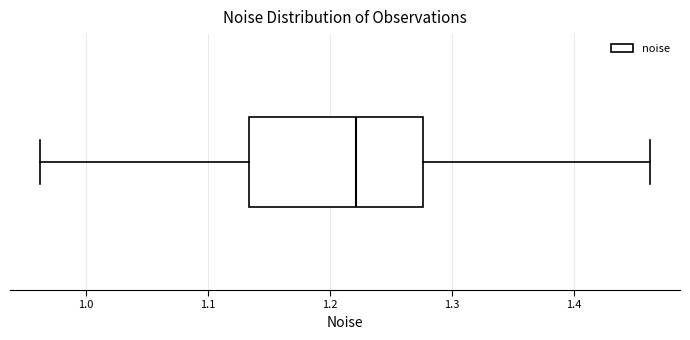

Transcribe this box plot: give where the median line is, the range the box spans, and where the two whiskers end, as read against the x-axis. The values are not printed on the chart, so give them approximately, as read against the axis.

median 1.22, box 1.13 to 1.28, whiskers 0.96 to 1.46